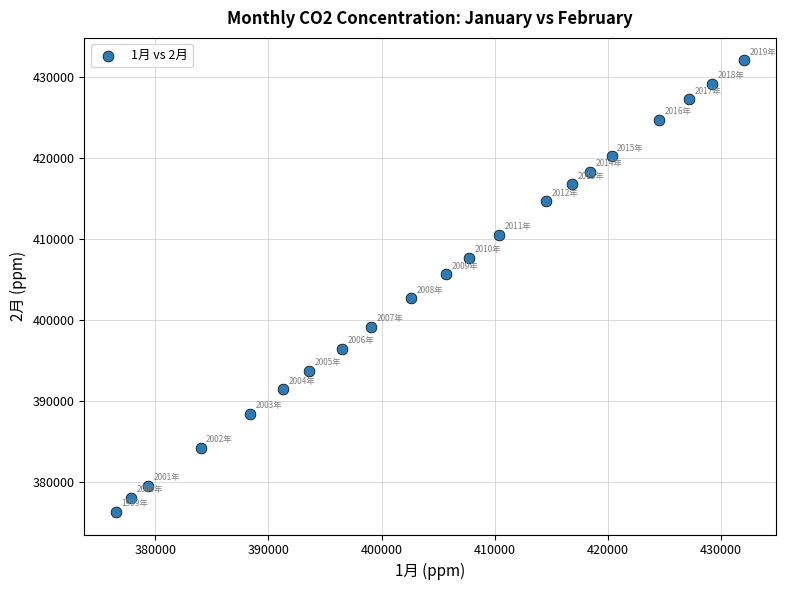

What is the range of X values (max minus min)?

55580